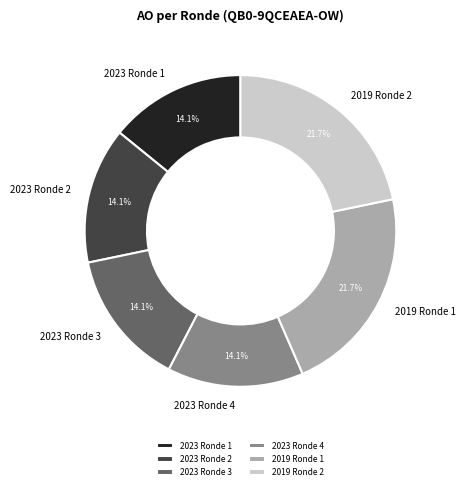

Does any single category account for the majority?

No